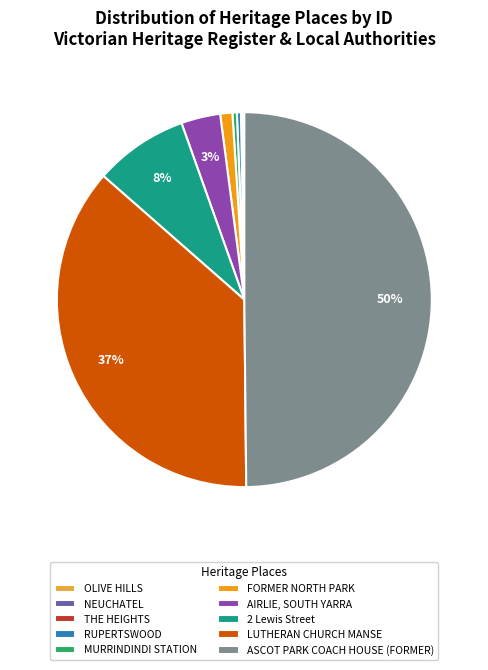

Is MURRINDINDI STATION the majority of the pie?

No